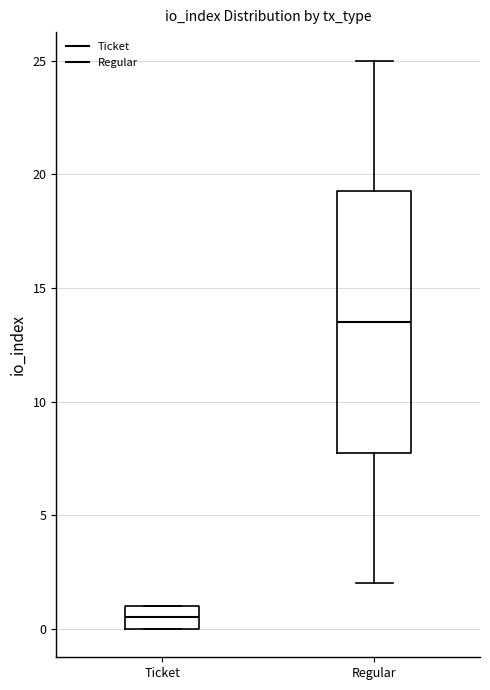

Reading left to right, read every box against the y-axis: the position of its median line, the range the box covers, and the ends of its whiskers. The values are not printed on the chart, so give them approximately, as read against the axis.

Ticket: median 0.5, box 0.0 to 1.0, whiskers 0.0 to 1.0
Regular: median 13.5, box 8.0 to 19.5, whiskers 2.0 to 25.0